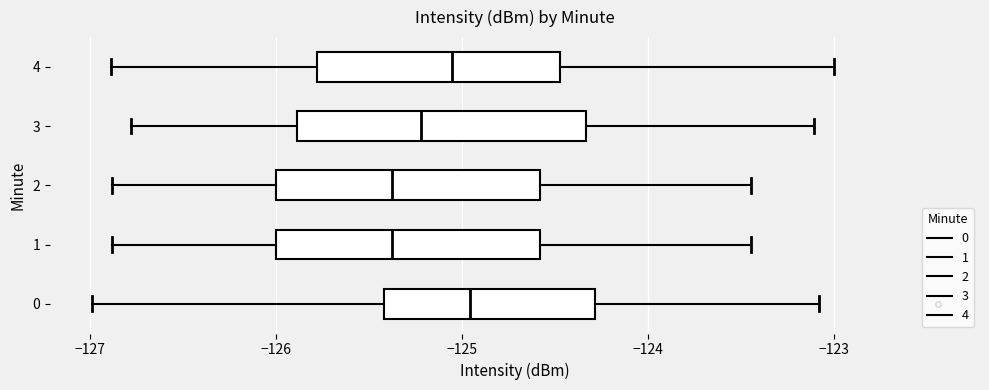

Comparing the boxes themselves (not the whiskers), which one is the widest?

3